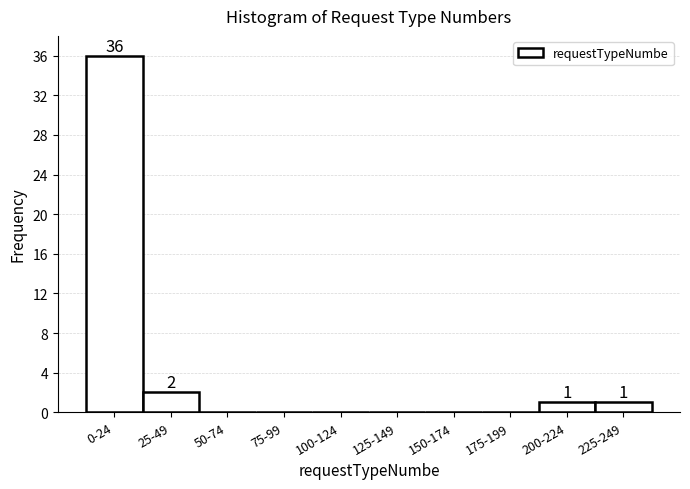

Reading left to right, extract all data points from this chart.

0-24=36	25-49=2	50-74=0	75-99=0	100-124=0	125-149=0	150-174=0	175-199=0	200-224=1	225-249=1